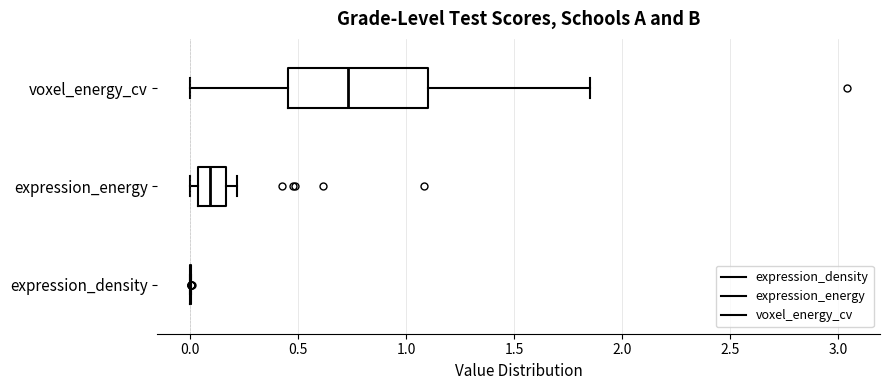

Where does the left whisker of the box for voxel_energy_cv end on the x-axis? The values are not printed on the chart, so give them approximately, as read against the axis.

0.00